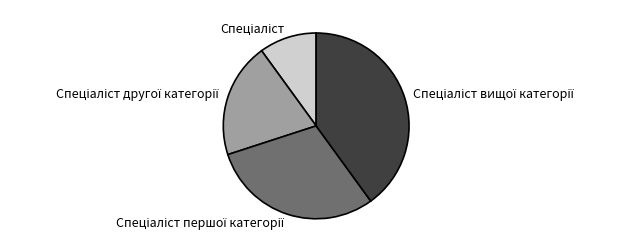

Is there any slice that represents more than half of the pie?

No